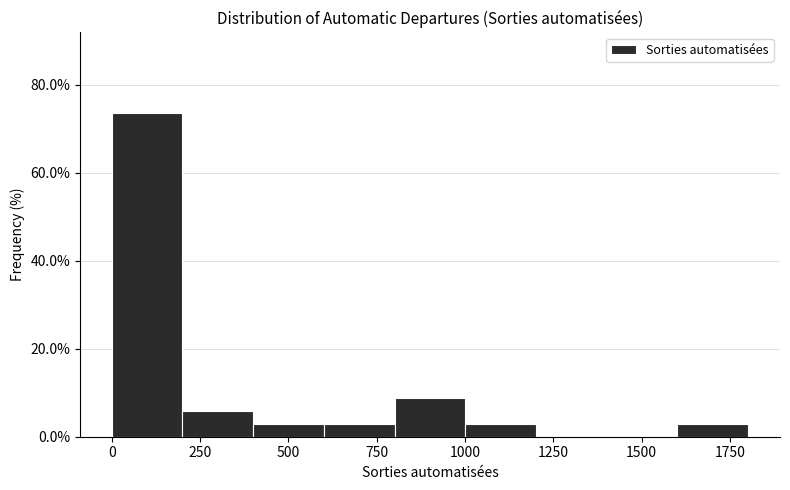

Over which range of the x-axis is the bar tallest?

0 to 200